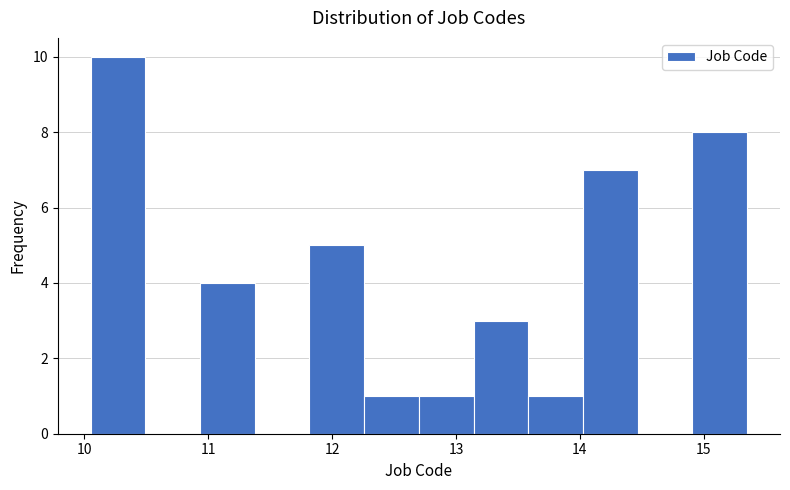

Reading left to right, list every bar in this chart as the range it spans on the x-axis followed by its height. Neither the bar edges nor the heights are printed on the chart, so give them approximately, as read against the axes.

10.1 to 10.5: 10
10.5 to 10.9: 0
10.9 to 11.4: 4
11.4 to 11.8: 0
11.8 to 12.3: 5
12.3 to 12.7: 1
12.7 to 13.1: 1
13.1 to 13.6: 3
13.6 to 14.0: 1
14.0 to 14.5: 7
14.5 to 14.9: 0
14.9 to 15.4: 8